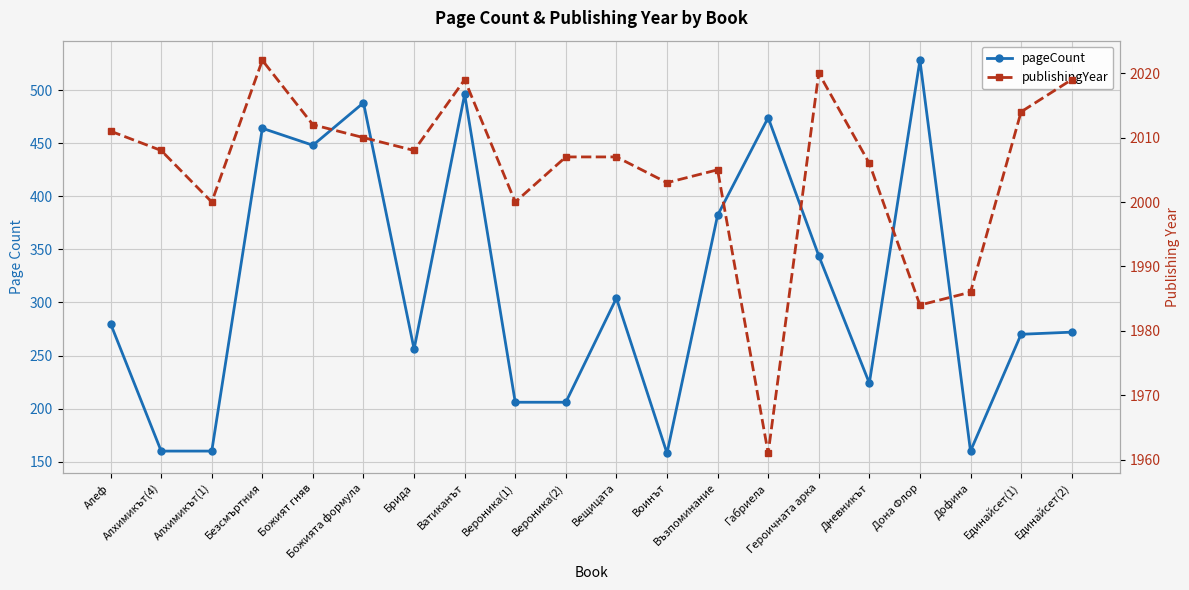

What is the difference between the maximum and minimum values in the publishingYear series?

61